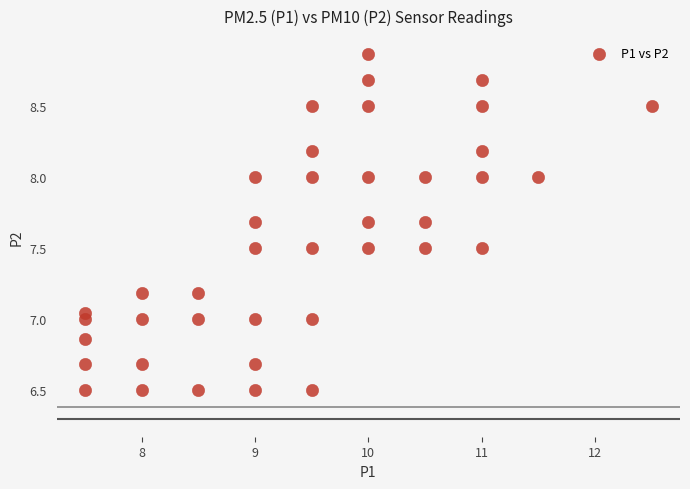

What is the range of Y values (max minus min)?

2.4